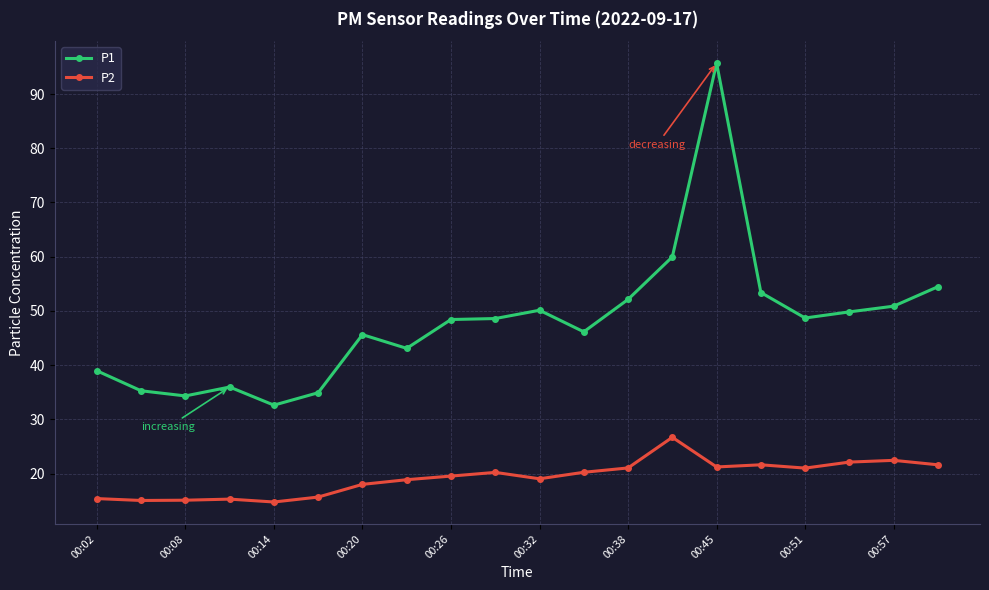

List the series in order of their peak value, lowest first.

P2, P1